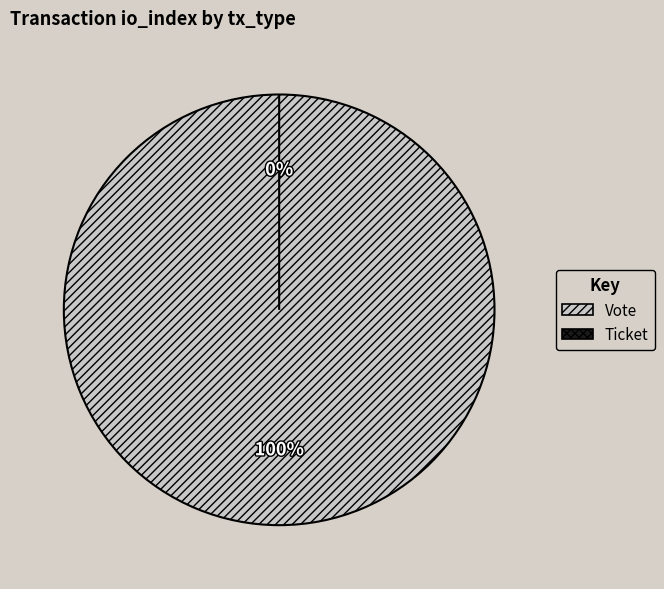

How much of the chart is everything except Ticket?

100.0%